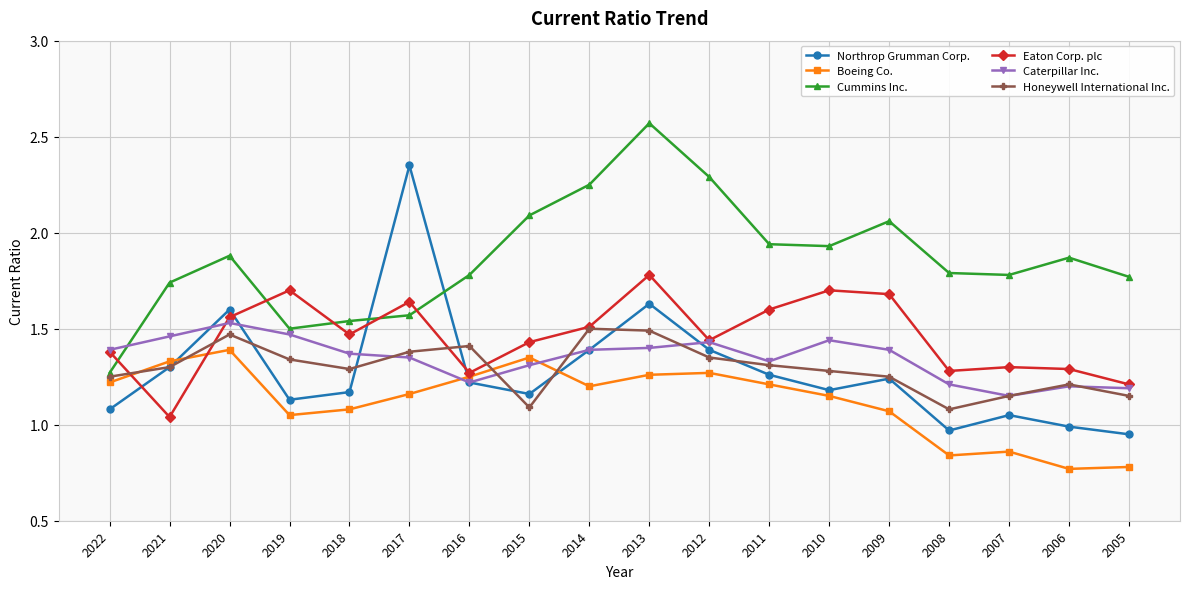

How many lines are shown in the chart?

6